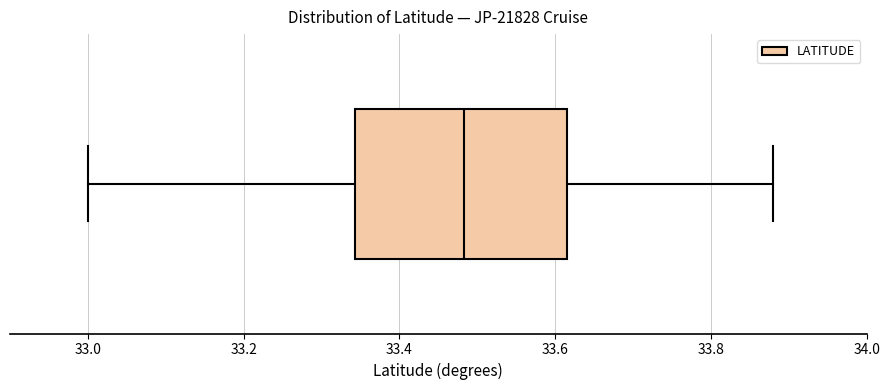

Read this box plot against the x-axis: the position of the median line, the range covered by the box, and the ends of both whiskers. The values are not printed on the chart, so give them approximately, as read against the axis.

median 33.48, box 33.34 to 33.62, whiskers 33.00 to 33.88